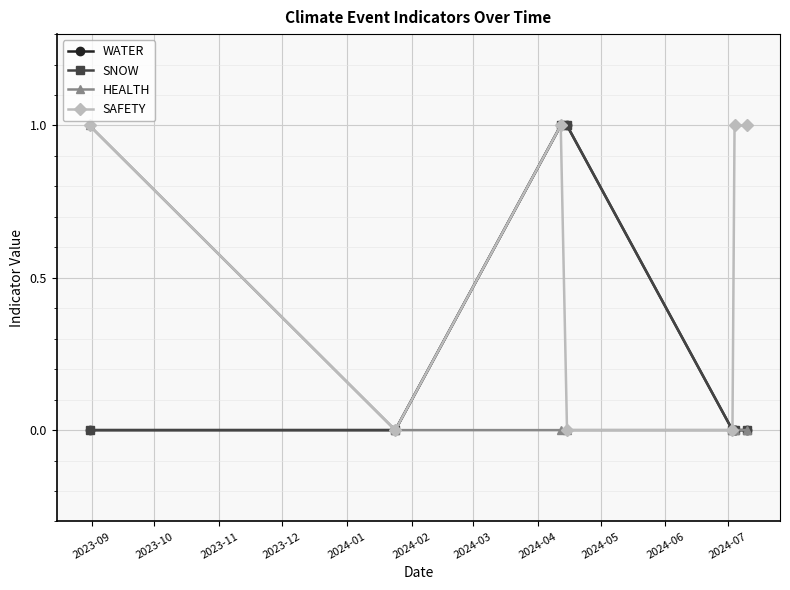

Is this an area chart (filled region under the line)?

No